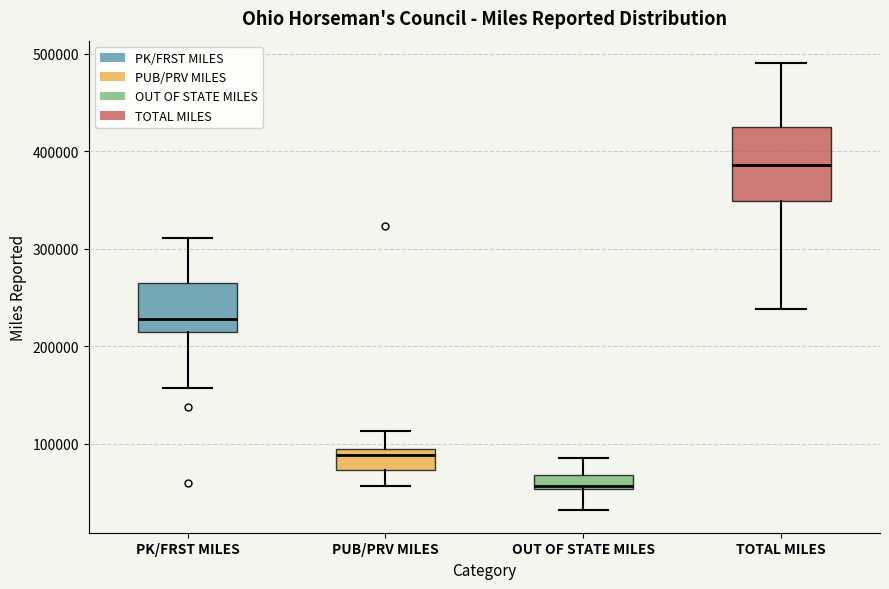

Where is the lower edge of the box for PK/FRST MILES on the y-axis? The values are not printed on the chart, so give them approximately, as read against the axis.

210000